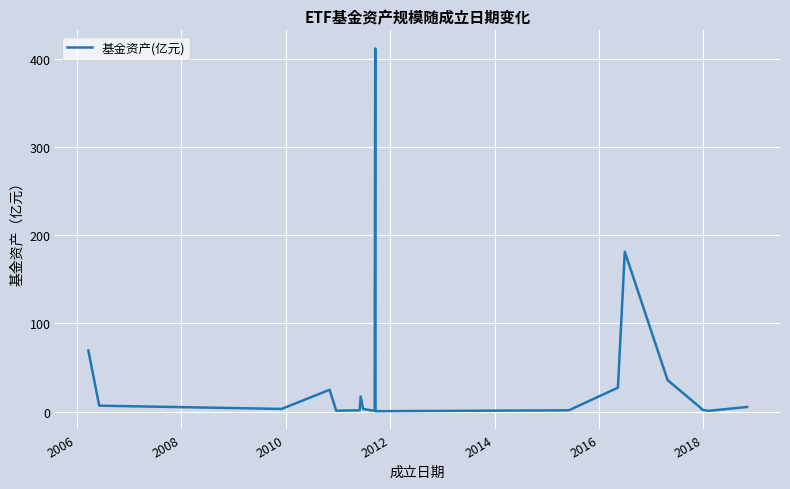

What is the maximum value shown in the chart?

411.4